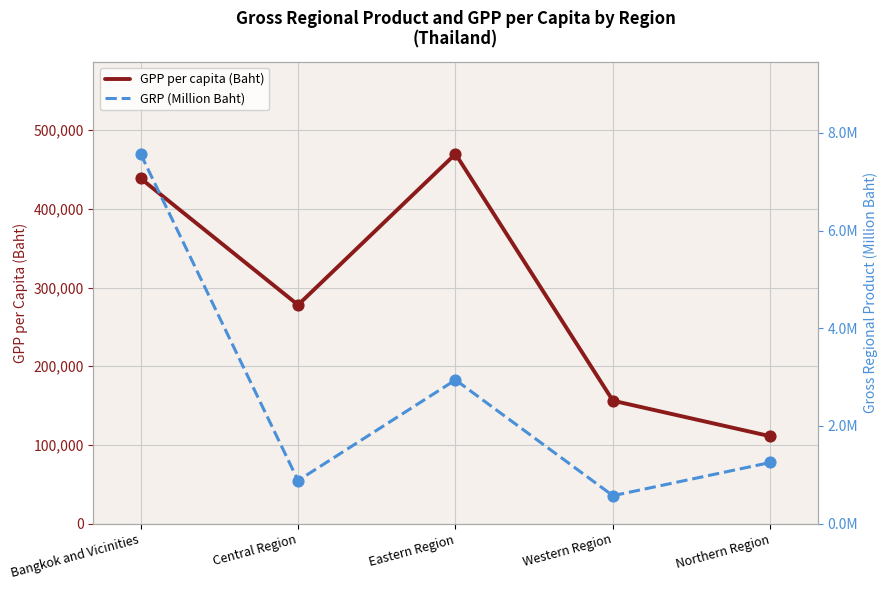

Which series has the largest Y range (max minus min)?

GRP (Million Baht)